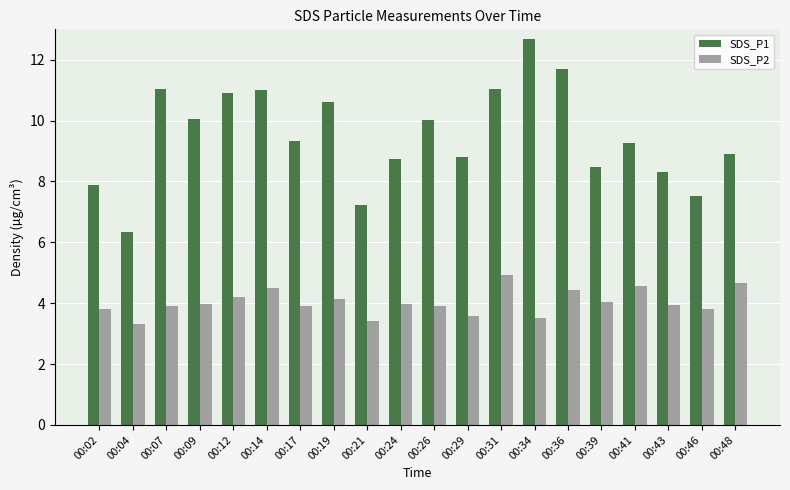

What is the sum of the SDS_P2 values at 00:41 and 00:43?

8.5